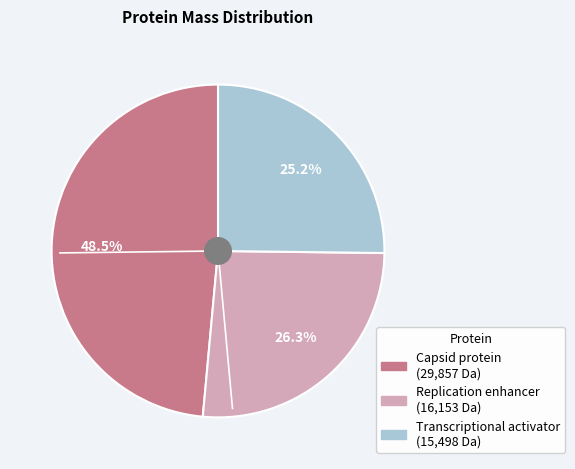

Count the number of slices in the pie.

3